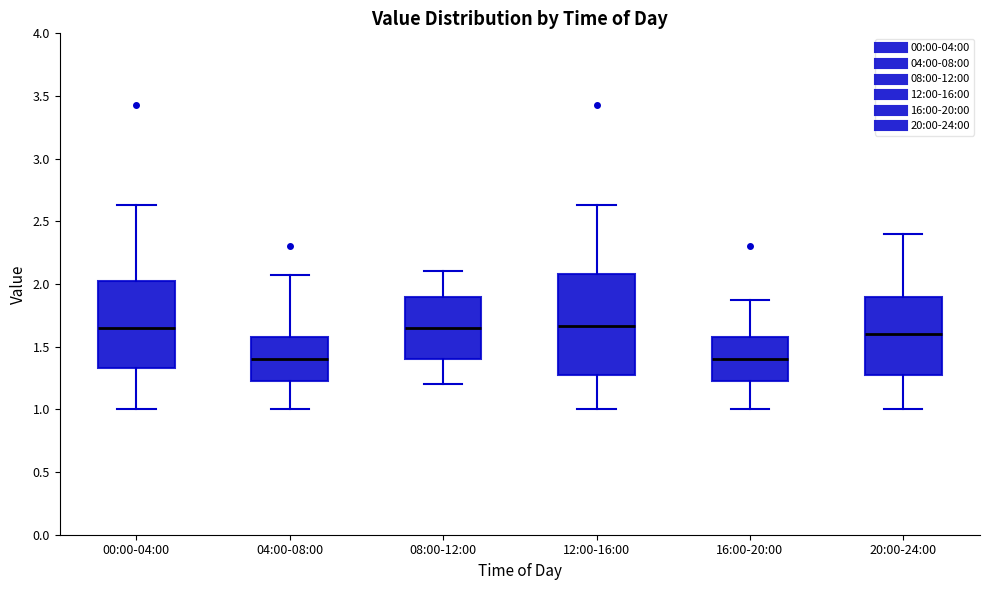

Reading left to right, transcribe this box plot: for each box, give where its median line is, the range the box spans, and where its two whiskers end, as read against the y-axis. The values are not printed on the chart, so give them approximately, as read against the axis.

00:00-04:00: median 1.65, box 1.35 to 2.05, whiskers 1.00 to 2.65
04:00-08:00: median 1.40, box 1.25 to 1.60, whiskers 1.00 to 2.05
08:00-12:00: median 1.65, box 1.40 to 1.90, whiskers 1.20 to 2.10
12:00-16:00: median 1.65, box 1.30 to 2.10, whiskers 1.00 to 2.65
16:00-20:00: median 1.40, box 1.25 to 1.60, whiskers 1.00 to 1.85
20:00-24:00: median 1.60, box 1.30 to 1.90, whiskers 1.00 to 2.40